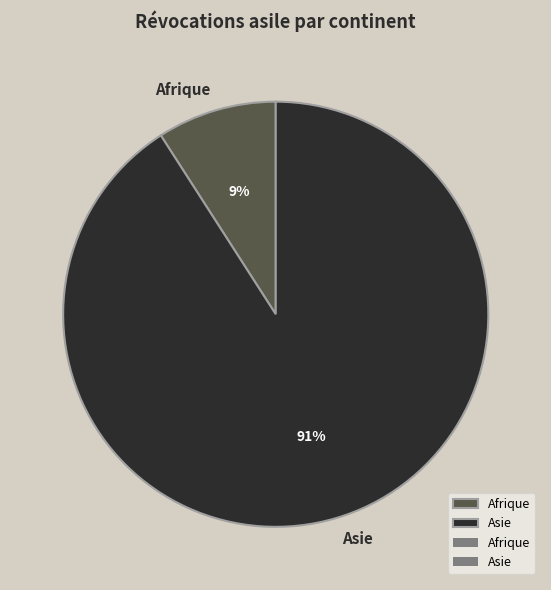

What is the largest slice in the pie chart?

Asie